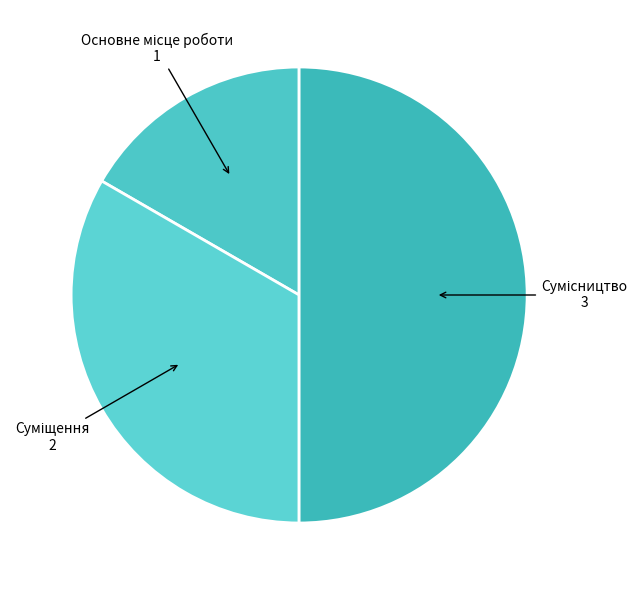

Does any single category account for the majority?

No